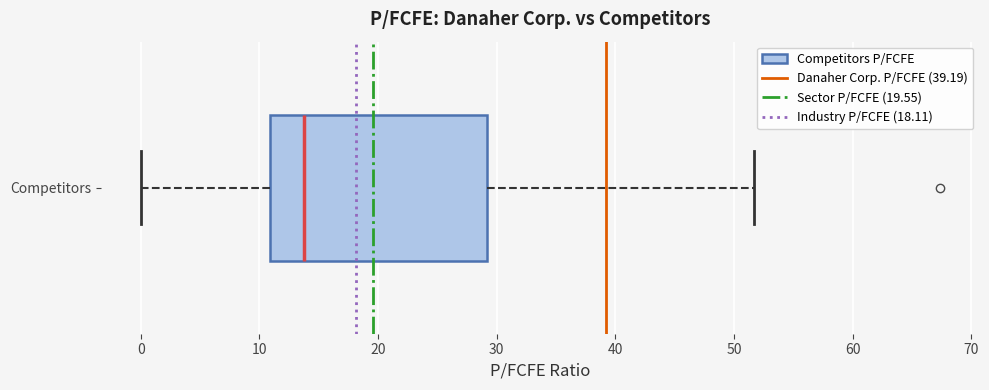

Read this box plot against the x-axis: the position of the median line, the range covered by the box, and the ends of both whiskers. The values are not printed on the chart, so give them approximately, as read against the axis.

median 14, box 11 to 29, whiskers 0 to 52